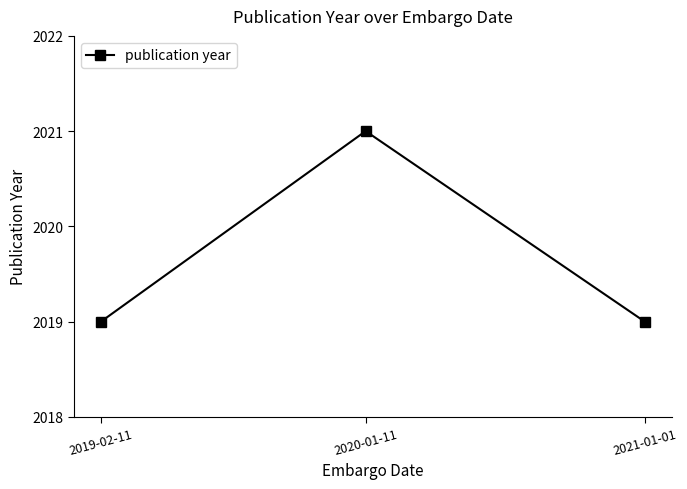

Which has a higher value, 2020-01-11 or 2021-01-01?

2020-01-11